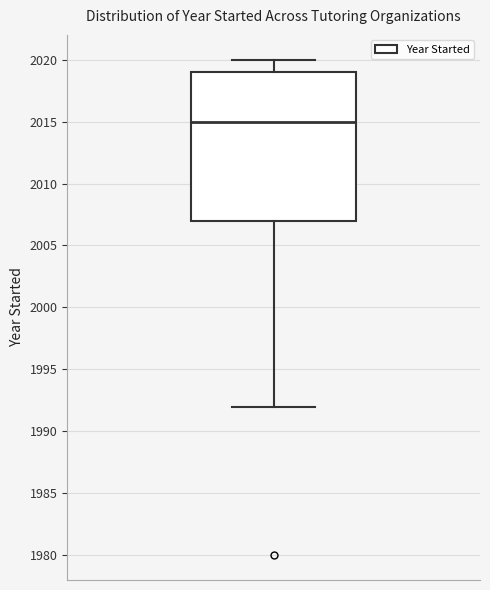

Where does the lower whisker of the box end on the y-axis? The values are not printed on the chart, so give them approximately, as read against the axis.

1992